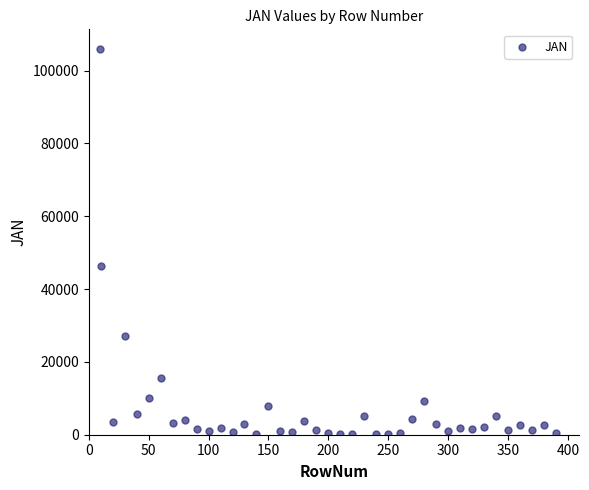

What is the range of Y values (max minus min)?

105840.9